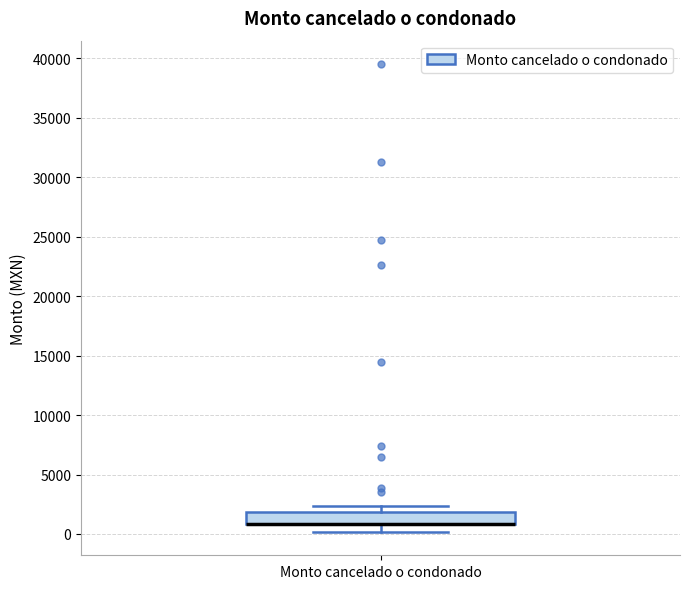

Transcribe this box plot: give where the median line is, the range the box spans, and where the two whiskers end, as read against the y-axis. The values are not printed on the chart, so give them approximately, as read against the axis.

median 1000 (drawn on the box's lower edge), box 1000 to 2000, whiskers 0 to 2500